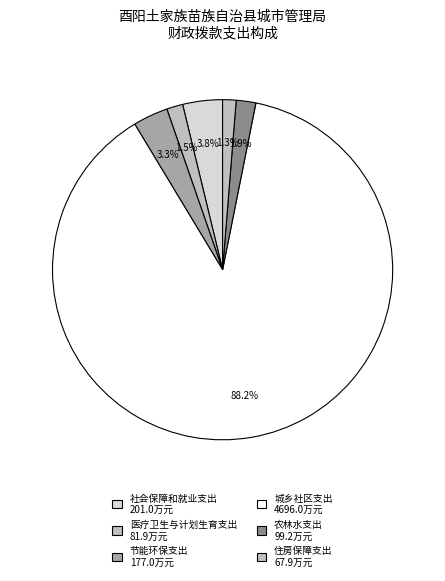

How many slices are in this pie chart?

6